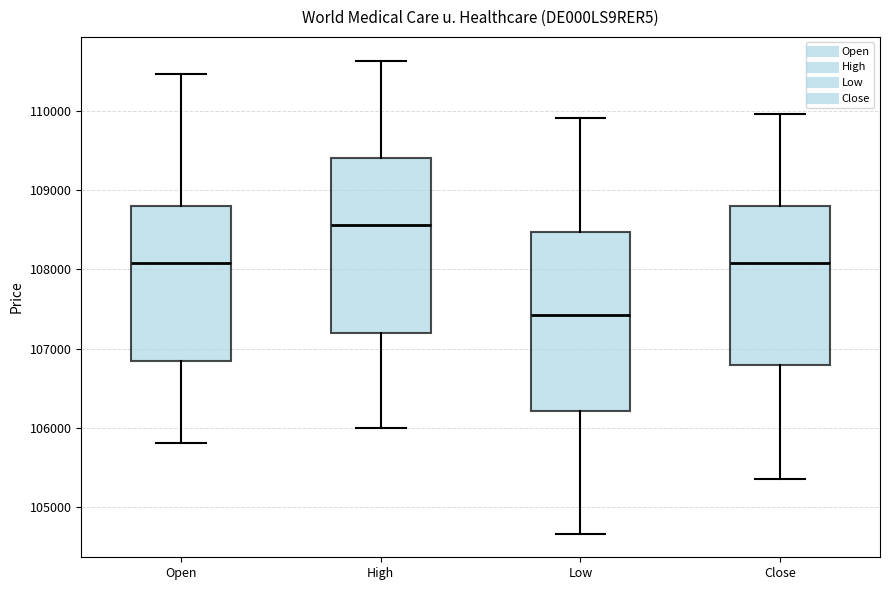

Reading left to right, read every box against the y-axis: the position of its median line, the range the box covers, and the ends of its whiskers. The values are not printed on the chart, so give them approximately, as read against the axis.

Open: median 108100, box 106800 to 108800, whiskers 105800 to 110500
High: median 108600, box 107200 to 109400, whiskers 106000 to 110600
Low: median 107400, box 106200 to 108500, whiskers 104700 to 109900
Close: median 108100, box 106800 to 108800, whiskers 105400 to 110000